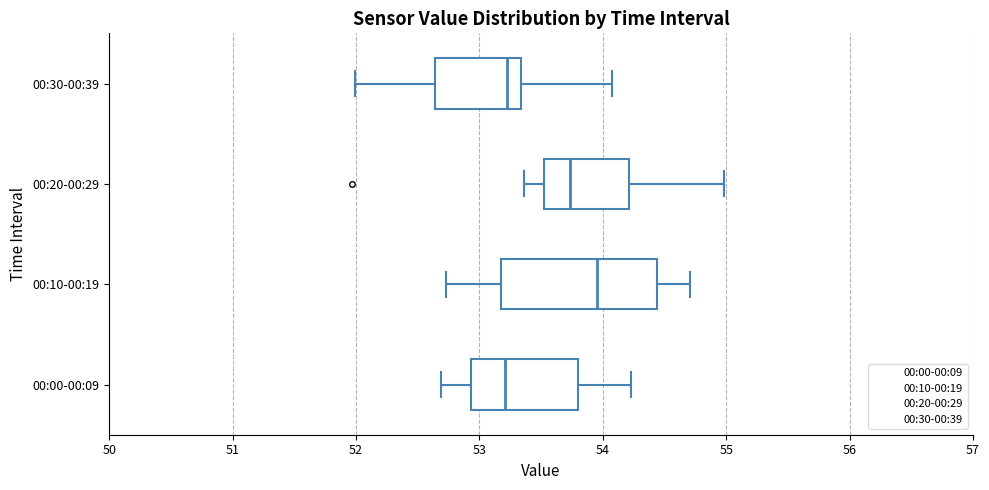

Reading bottom to top, read every box against the x-axis: the position of its median line, the range the box covers, and the ends of its whiskers. The values are not printed on the chart, so give them approximately, as read against the axis.

00:00-00:09: median 53.2, box 52.9 to 53.8, whiskers 52.7 to 54.2
00:10-00:19: median 54.0, box 53.2 to 54.4, whiskers 52.7 to 54.7
00:20-00:29: median 53.7, box 53.5 to 54.2, whiskers 53.4 to 55.0
00:30-00:39: median 53.2, box 52.6 to 53.3, whiskers 52.0 to 54.1